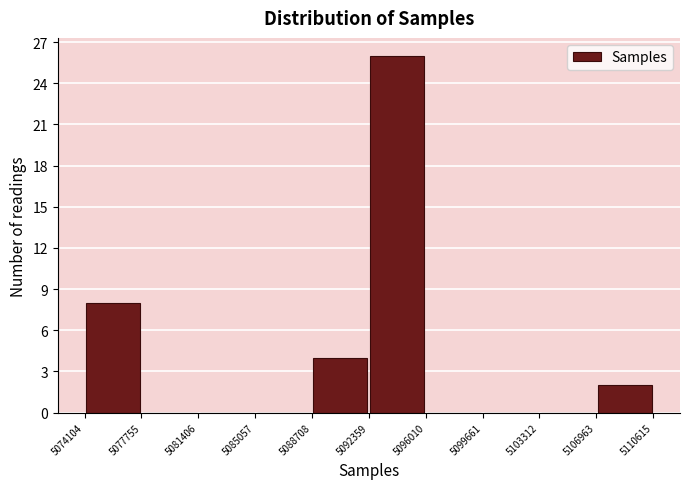

Reading left to right, transcribe this chart: for each bar, give the range it covers on the x-axis and its height. The values are not printed on the chart, so give them approximately, as read against the axis.

5074104 to 5077755: 8
5077755 to 5081406: 0
5081406 to 5085057: 0
5085057 to 5088708: 0
5088708 to 5092359: 4
5092359 to 5096010: 26
5096010 to 5099661: 0
5099661 to 5103312: 0
5103312 to 5106963: 0
5106963 to 5110615: 2